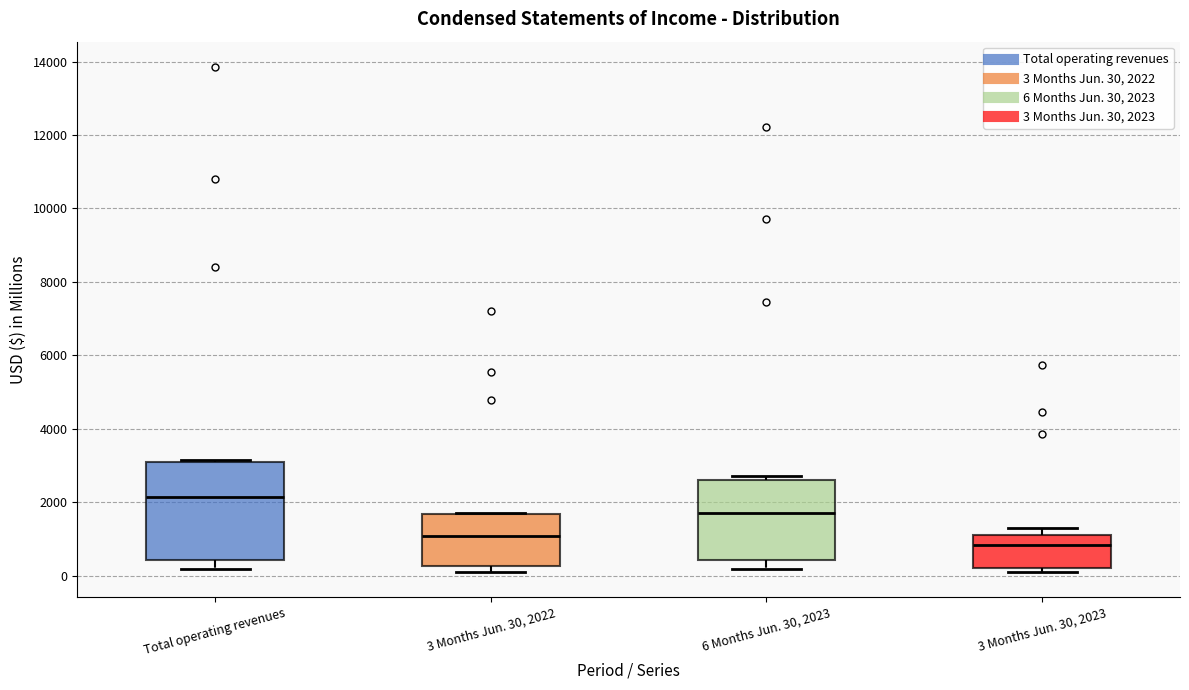

Reading left to right, transcribe this box plot: for each box, give where its median line is, the range the box spans, and where its two whiskers end, as read against the y-axis. The values are not printed on the chart, so give them approximately, as read against the axis.

Total operating revenues: median 2200, box 400 to 3000, whiskers 200 to 3200
3 Months Jun. 30, 2022: median 1000, box 200 to 1600, whiskers 200 (just below the box's lower edge) to 1800
6 Months Jun. 30, 2023: median 1800, box 400 to 2600, whiskers 200 to 2800
3 Months Jun. 30, 2023: median 800, box 200 to 1200, whiskers 0 to 1200 (just above the box's upper edge)